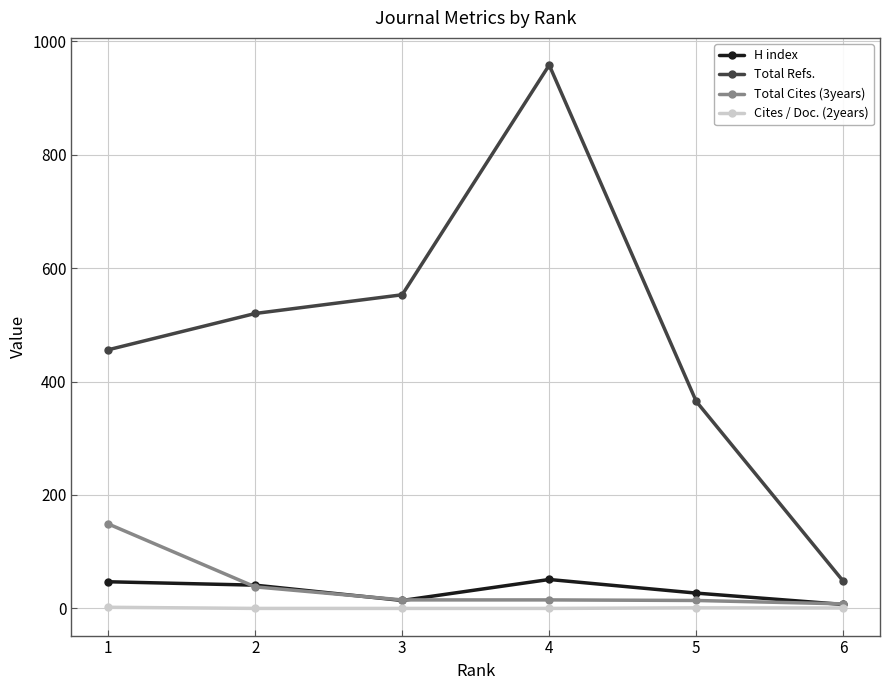

What is the greatest value displayed?

958.0